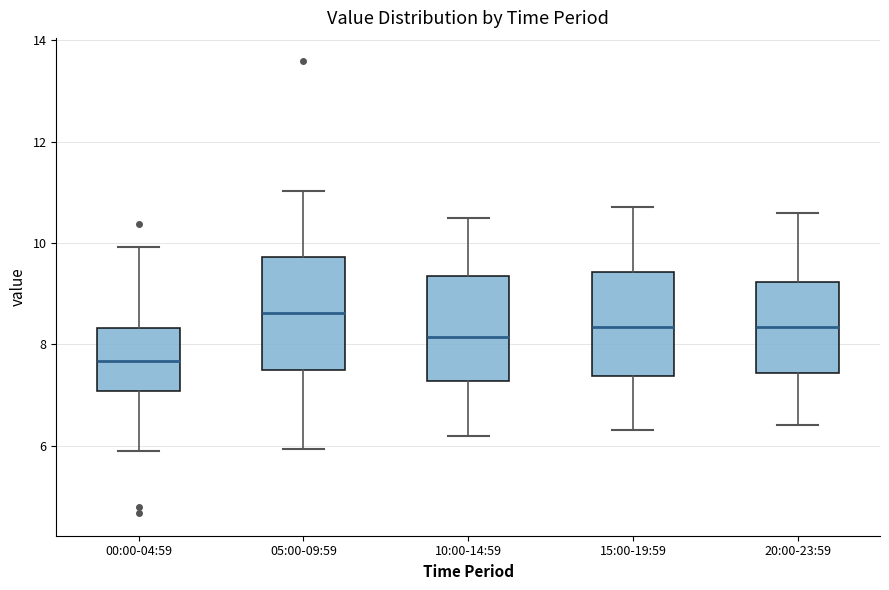

Which box has the lowest median line?

00:00-04:59